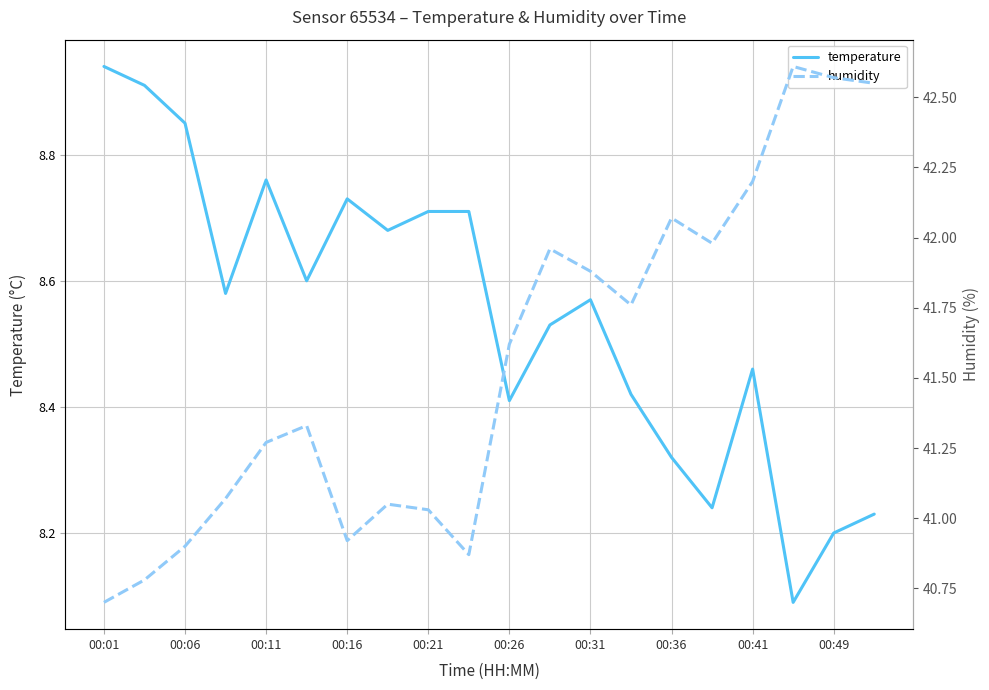

How many lines are shown in the chart?

2